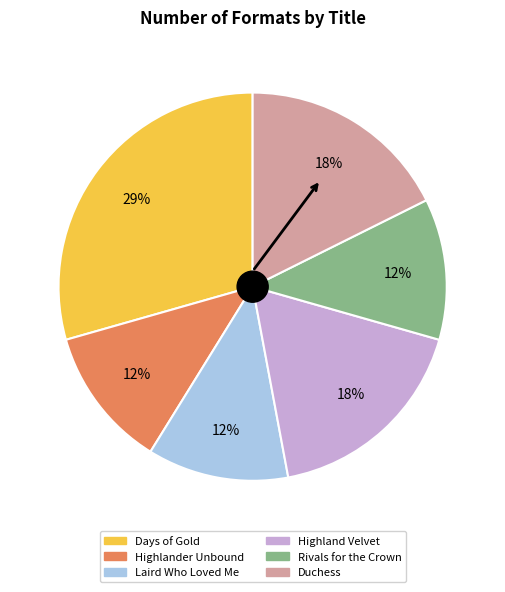

To the nearest percent, what is the combined percentage of Duchess and Days of Gold?

47%